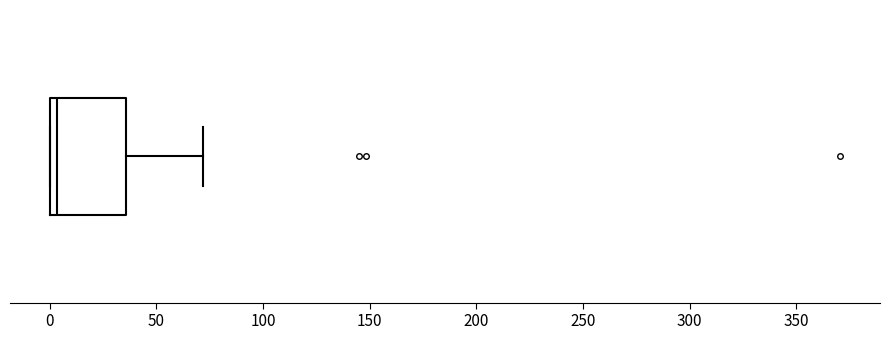

Read this box plot against the x-axis: the position of the median line, the range covered by the box, and the ends of both whiskers. The values are not printed on the chart, so give them approximately, as read against the axis.

median 5, box 0 to 35, whiskers 0 to 70